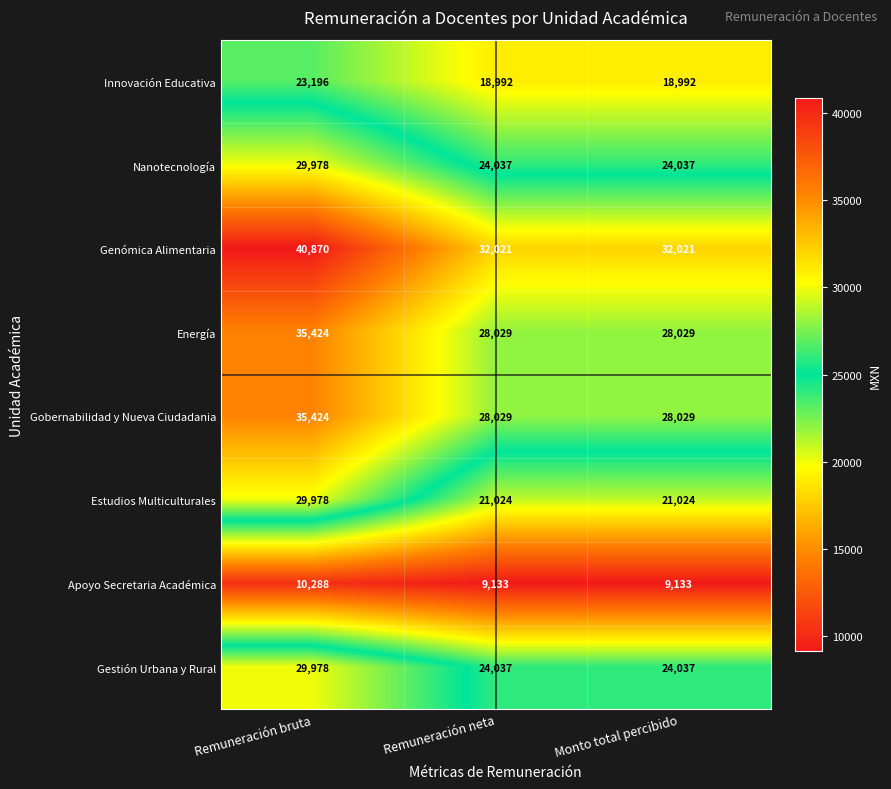

Between Remuneración bruta and Monto total percibido, which series saw the biggest shift?

Estudios Multiculturales